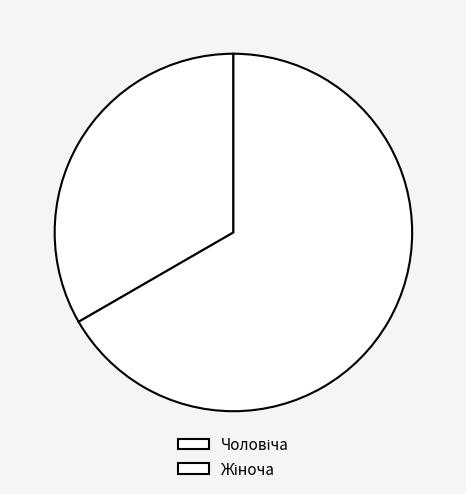

To the nearest percent, what percentage of the pie is Жіноча?

67%